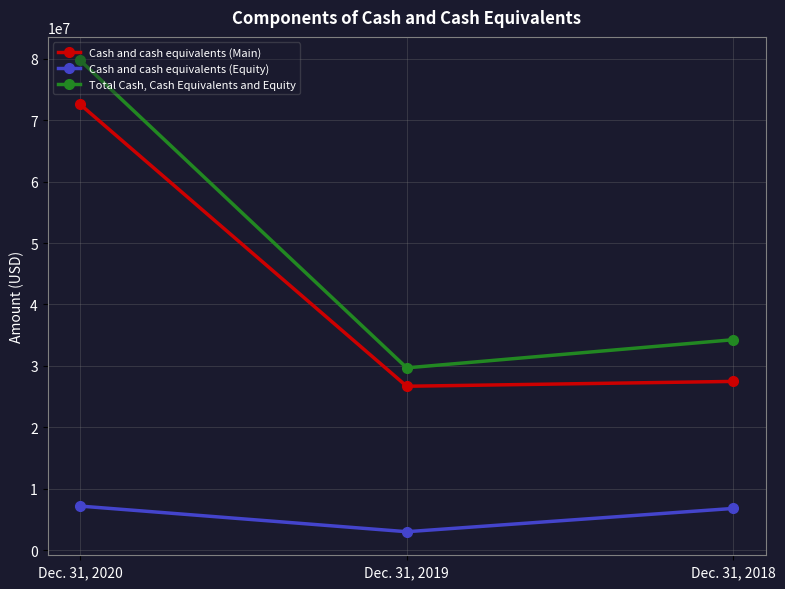

What is the difference between the Cash and cash equivalents (Equity) values at Dec. 31, 2020 and Dec. 31, 2018?

381313